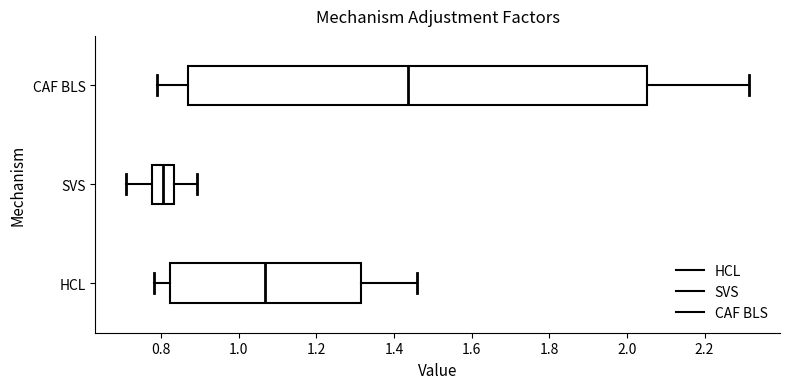

Reading bottom to top, read every box against the x-axis: the position of its median line, the range the box covers, and the ends of its whiskers. The values are not printed on the chart, so give them approximately, as read against the axis.

HCL: median 1.06, box 0.82 to 1.32, whiskers 0.78 to 1.46
SVS: median 0.80, box 0.78 to 0.84, whiskers 0.70 to 0.90
CAF BLS: median 1.44, box 0.86 to 2.06, whiskers 0.80 to 2.32